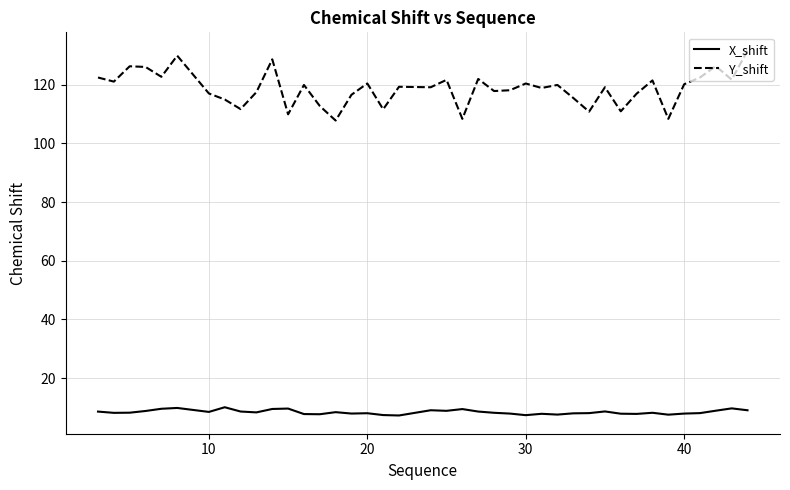

Rank the series by their maximum value, from lowest to highest.

X_shift, Y_shift